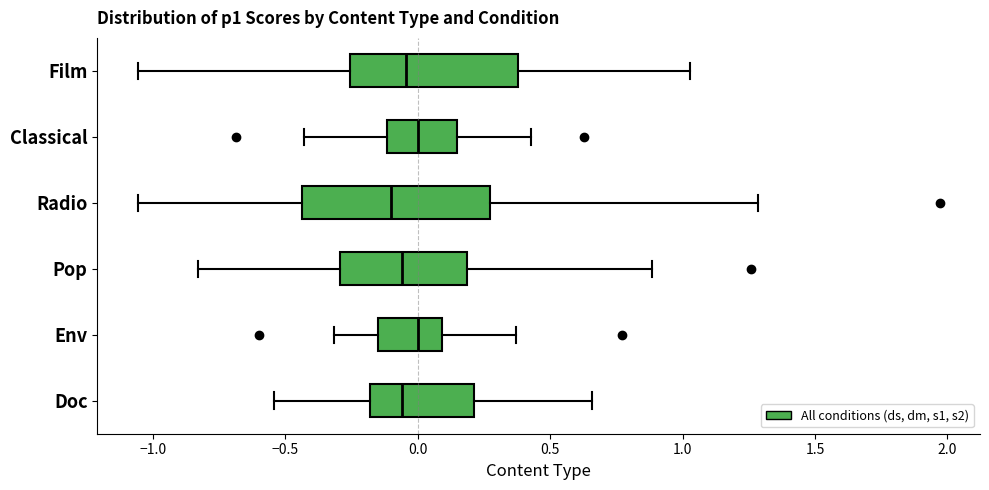

Where does the right whisker of the box for Film end on the x-axis? The values are not printed on the chart, so give them approximately, as read against the axis.

1.05